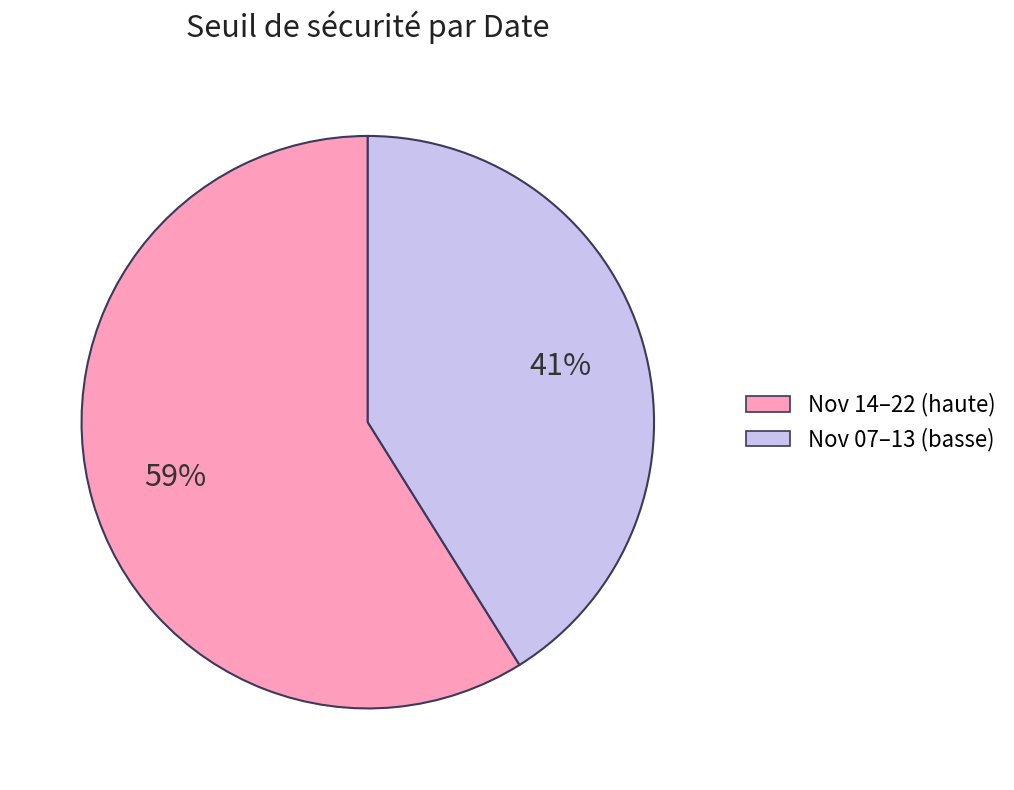

Does any single category account for the majority?

Yes